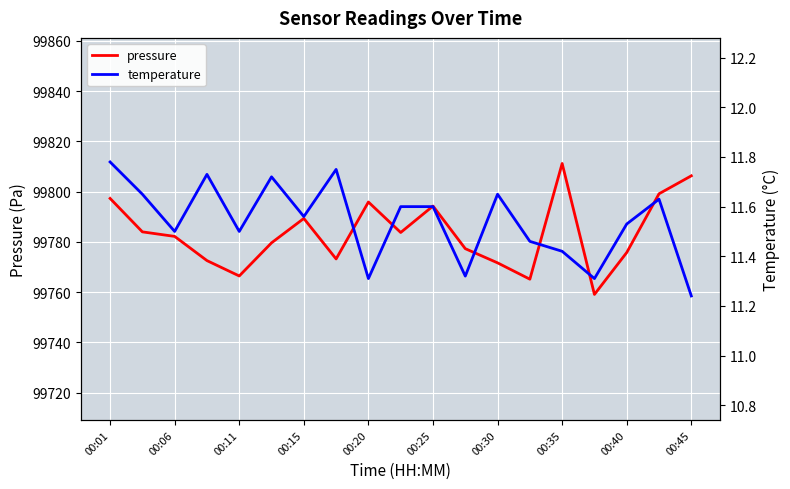

What is the maximum value for pressure?

99811.2